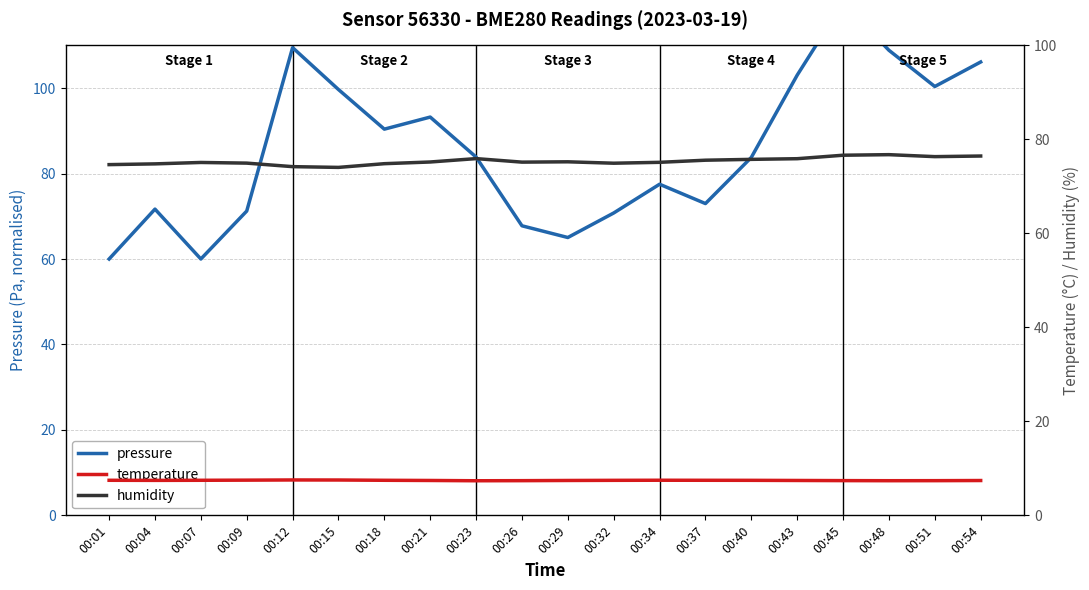

Reading left to right, transcribe all the data shown in this chart.

pressure: 00:01=60.0	00:04=71.7	00:07=60.0	00:09=71.2	00:12=109.5	00:15=99.7	00:18=90.4	00:21=93.2	00:23=83.9	00:26=67.8	00:29=65.0	00:32=70.8	00:34=77.5	00:37=73.0	00:40=83.8	00:43=103.0	00:45=120.0	00:48=108.9	00:51=100.4	00:54=106.1
temperature: 00:01=7.5	00:04=7.4	00:07=7.5	00:09=7.5	00:12=7.5	00:15=7.5	00:18=7.5	00:21=7.4	00:23=7.4	00:26=7.4	00:29=7.4	00:32=7.5	00:34=7.5	00:37=7.5	00:40=7.5	00:43=7.4	00:45=7.4	00:48=7.4	00:51=7.4	00:54=7.4
humidity: 00:01=74.6	00:04=74.8	00:07=75.1	00:09=75.0	00:12=74.2	00:15=74.0	00:18=74.8	00:21=75.2	00:23=75.9	00:26=75.2	00:29=75.2	00:32=74.9	00:34=75.1	00:37=75.6	00:40=75.8	00:43=75.9	00:45=76.6	00:48=76.8	00:51=76.3	00:54=76.5